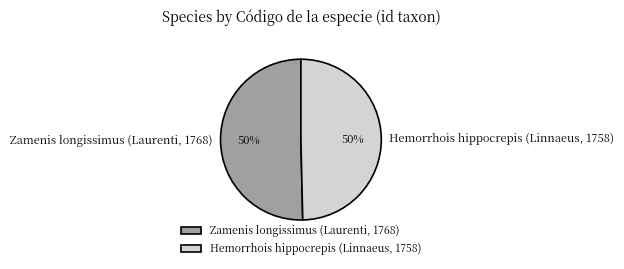

What percentage is the Hemorrhois hippocrepis (Linnaeus, 1758) slice, to the nearest percent?

50%